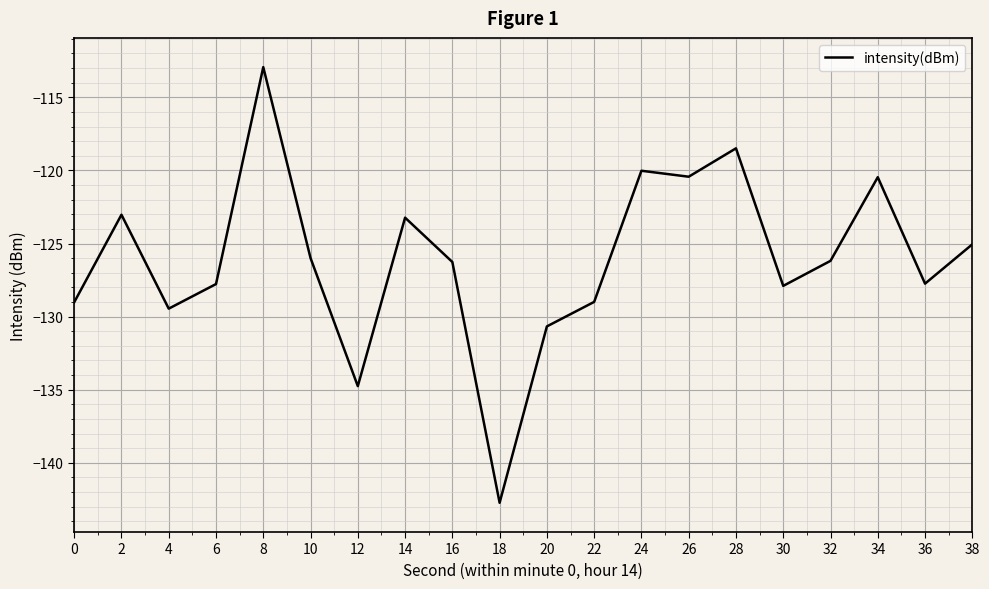

Between 34 and 10, which is larger?

34